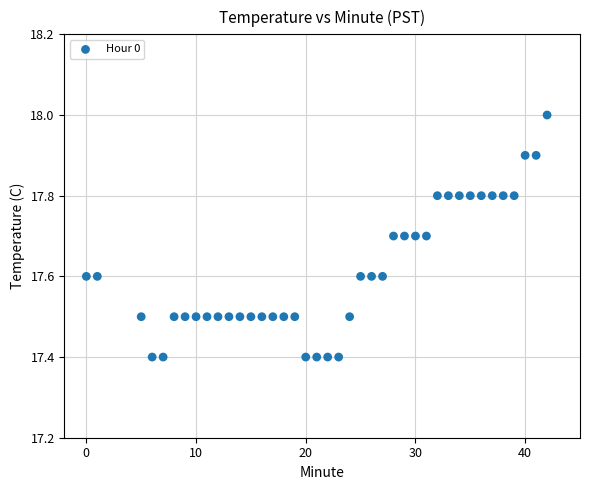

What is the range of Y values (max minus min)?

0.6